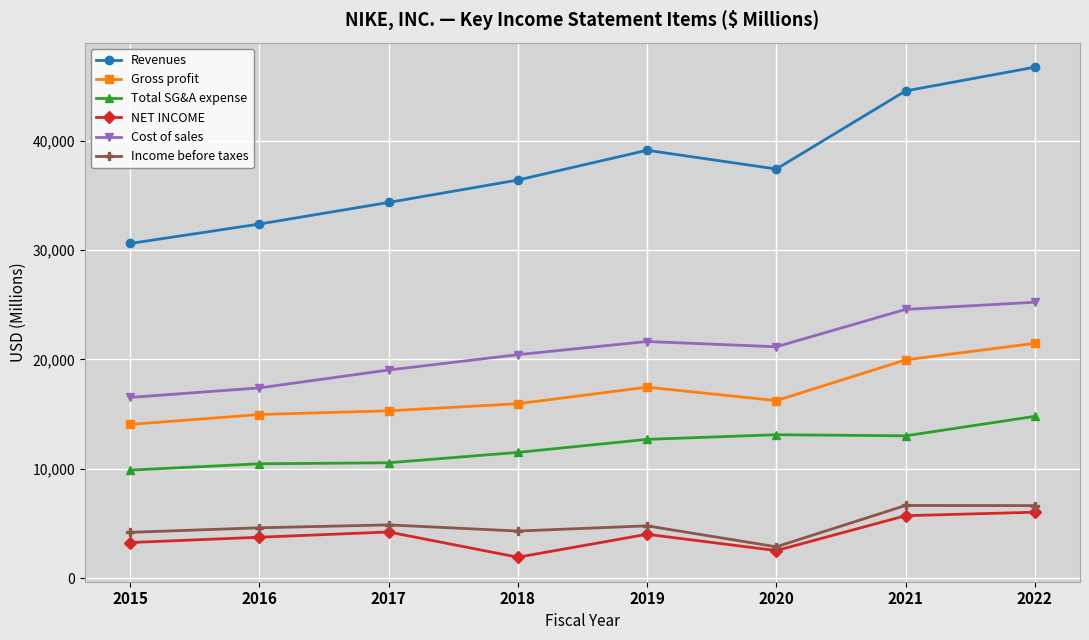

The value of Income before taxes at 2018 is 7684. True or false?

False